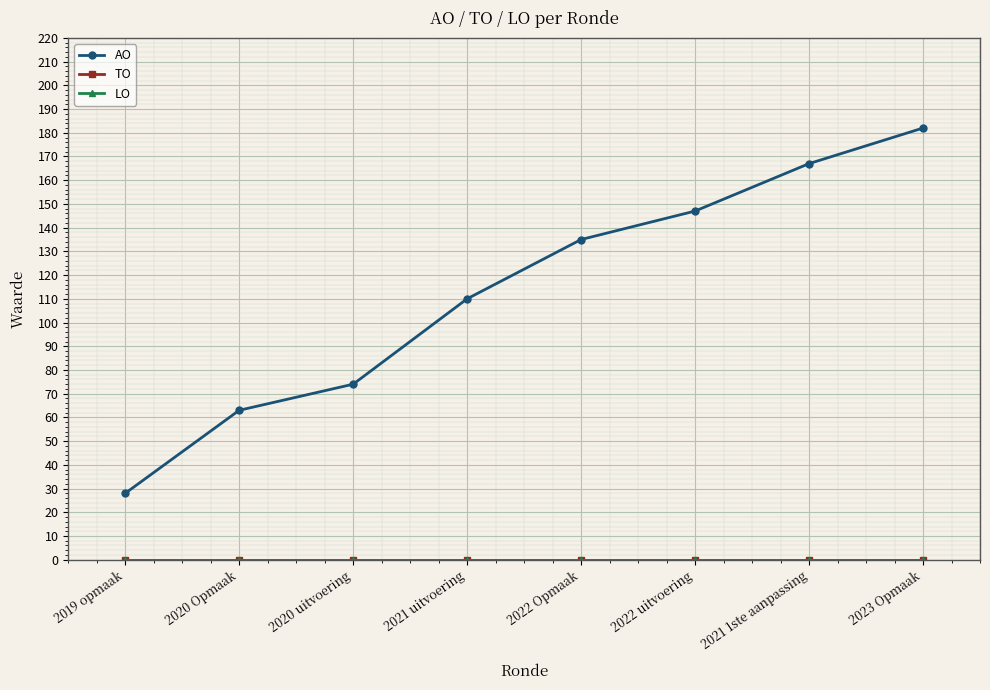

Reading right to left, what are all the values shown in this chart?

AO: 182	167	147	135	110	74	63	28
TO: 0	0	0	0	0	0	0	0
LO: 0	0	0	0	0	0	0	0